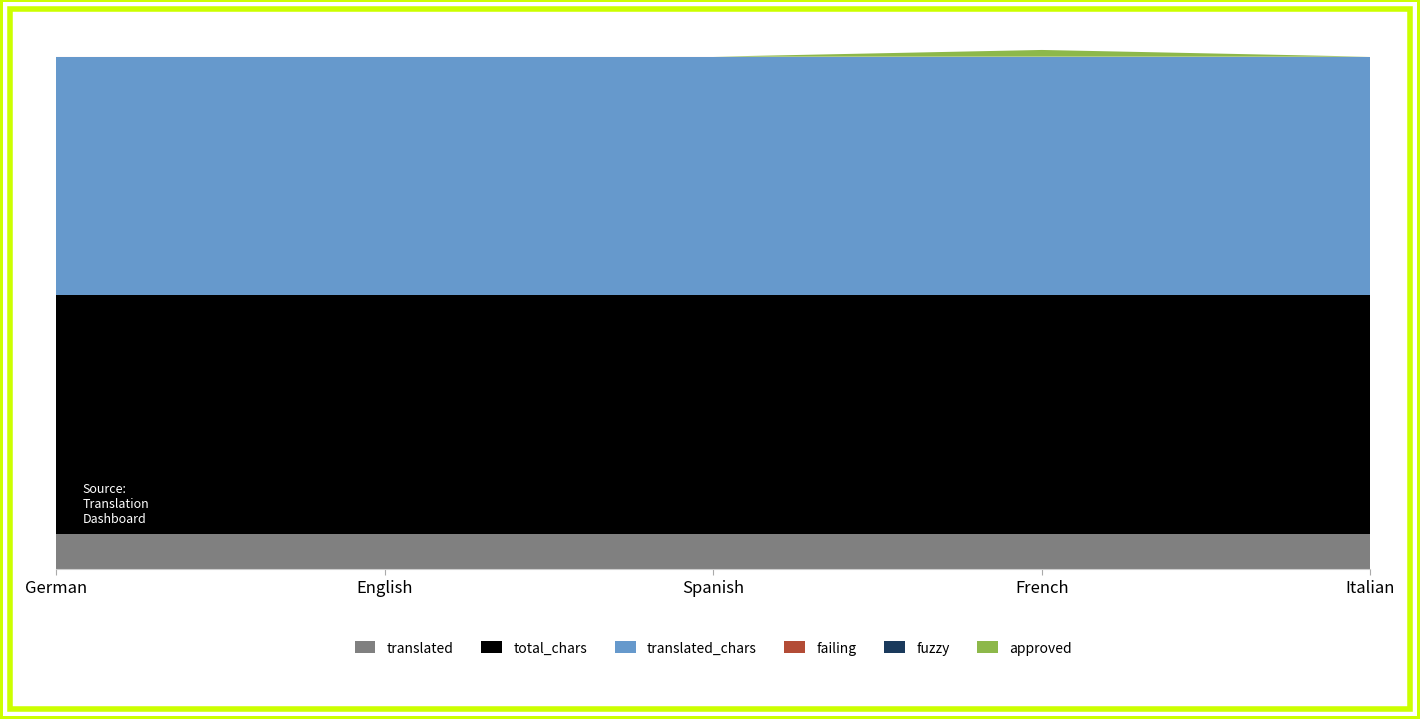

Reading right to left, what are all the values shown in this chart?

translated: Italian=1576	French=1576	Spanish=1576	English=1576	German=1576
total_chars: Italian=10798	French=10798	Spanish=10798	English=10798	German=10798
translated_chars: Italian=10798	French=10798	Spanish=10798	English=10798	German=10798
failing: Italian=0	French=3	Spanish=1	English=1	German=1
fuzzy: Italian=0	French=0	Spanish=0	English=0	German=0
approved: Italian=0	French=304	Spanish=0	English=0	German=0